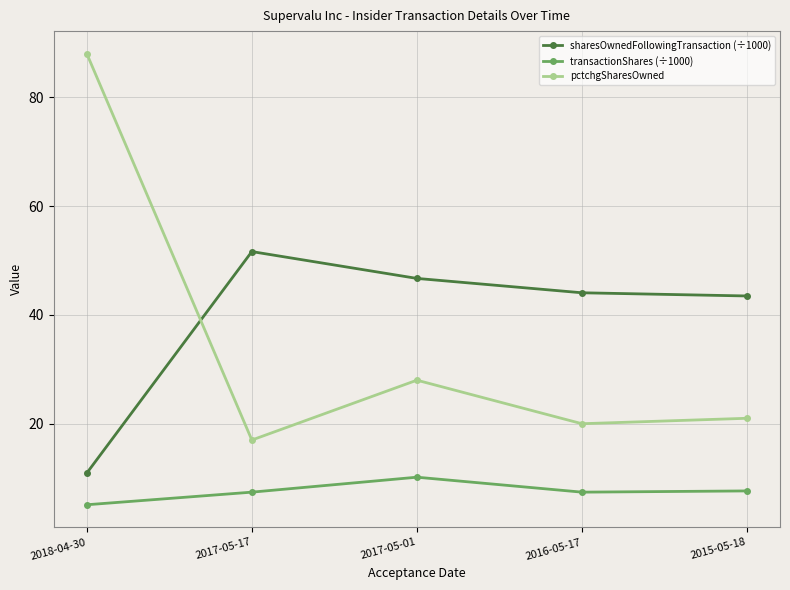

How many data points does each series have?

5